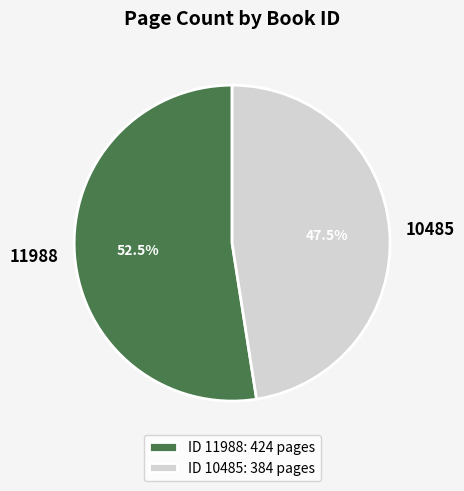

Does 11988 account for over 50% of the chart?

Yes